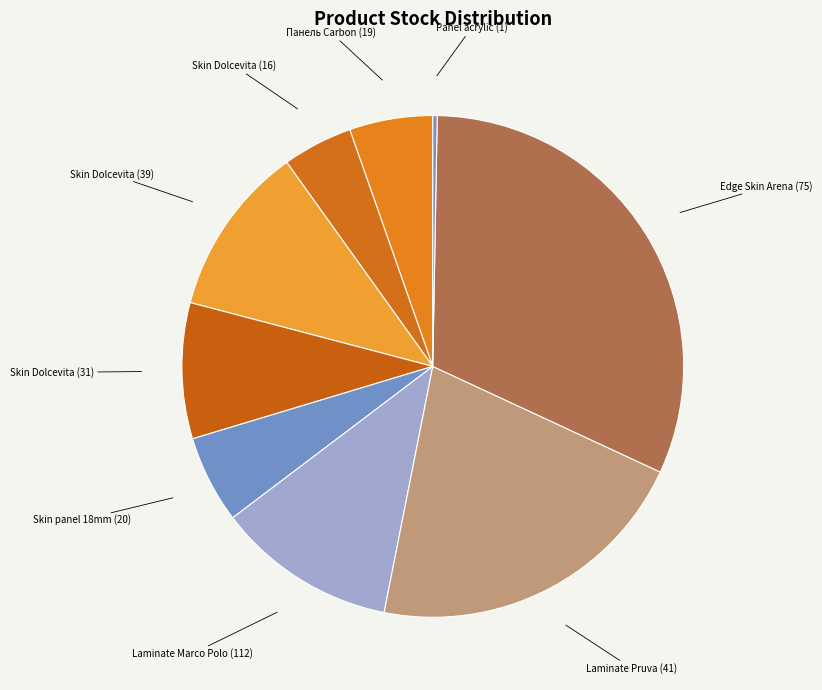

Count the number of slices in the pie.

9